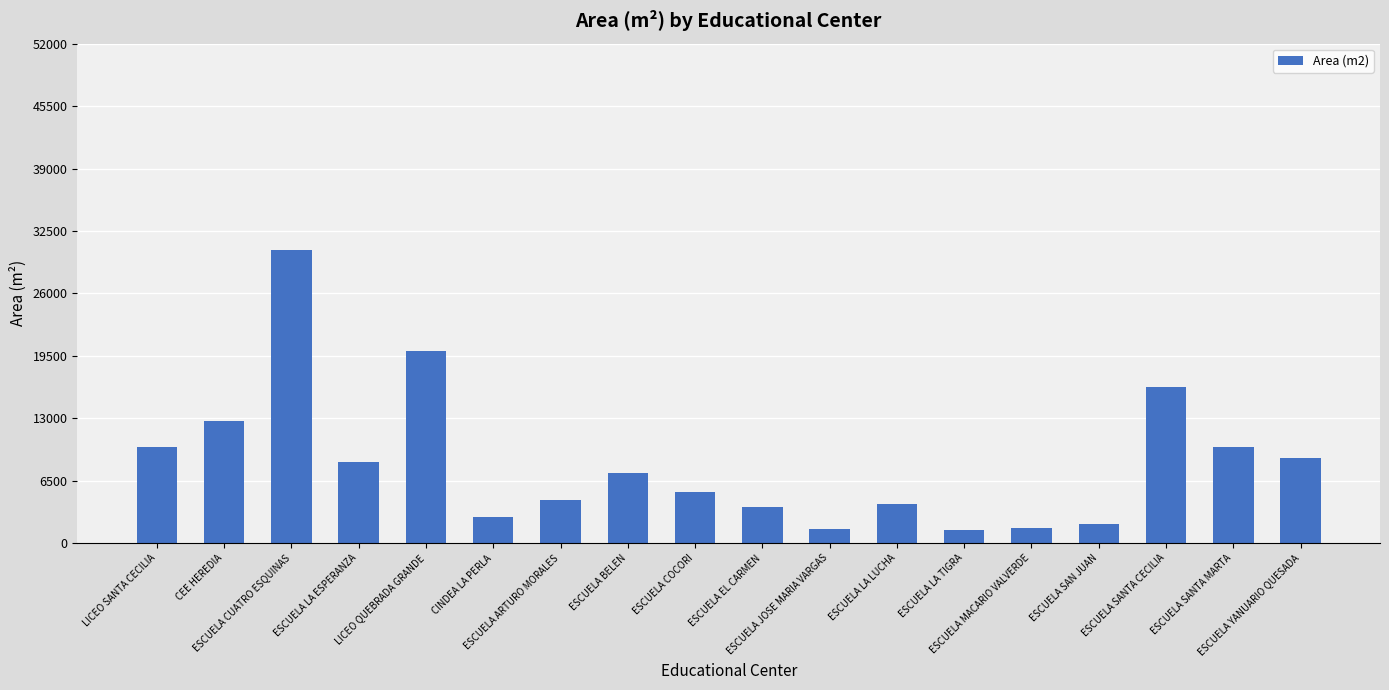

What is the label of the 10th bar from the right?

ESCUELA COCORI